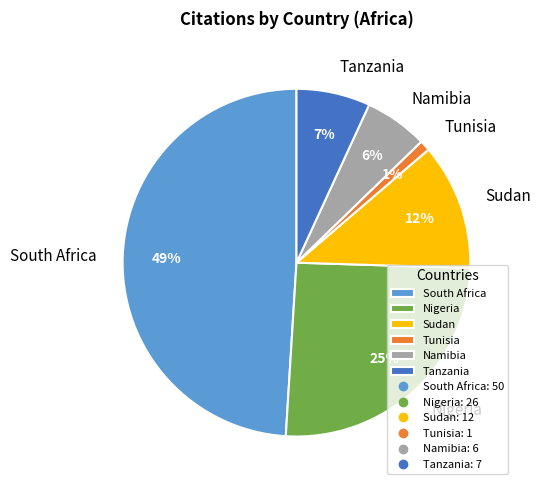

Between Tanzania and South Africa, which is larger?

South Africa